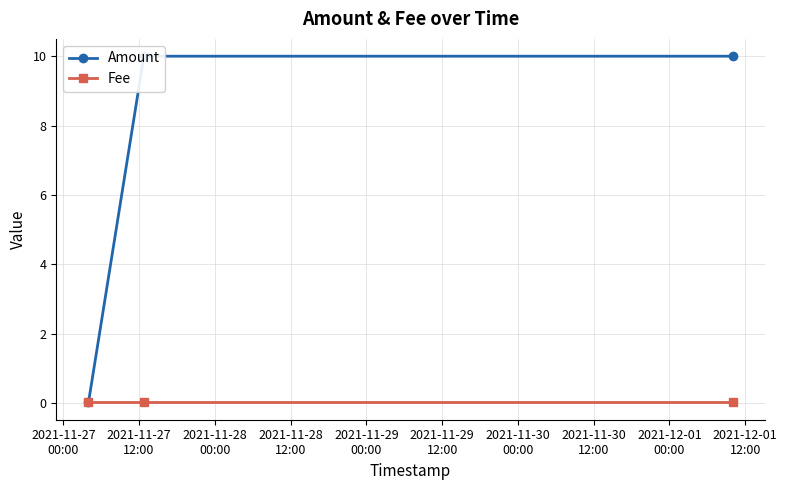

At which label does Fee reach its minimum?

2021-11-27
00:00